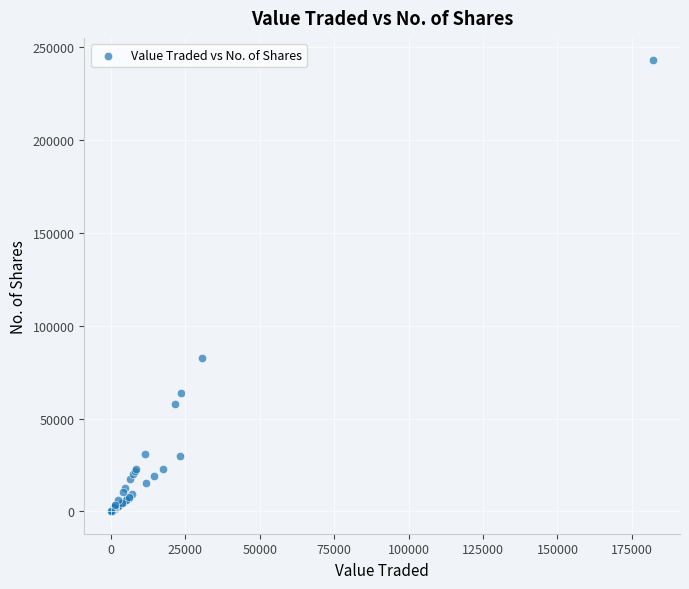

What Y value in the scatter plot is closest to 121462?

82434